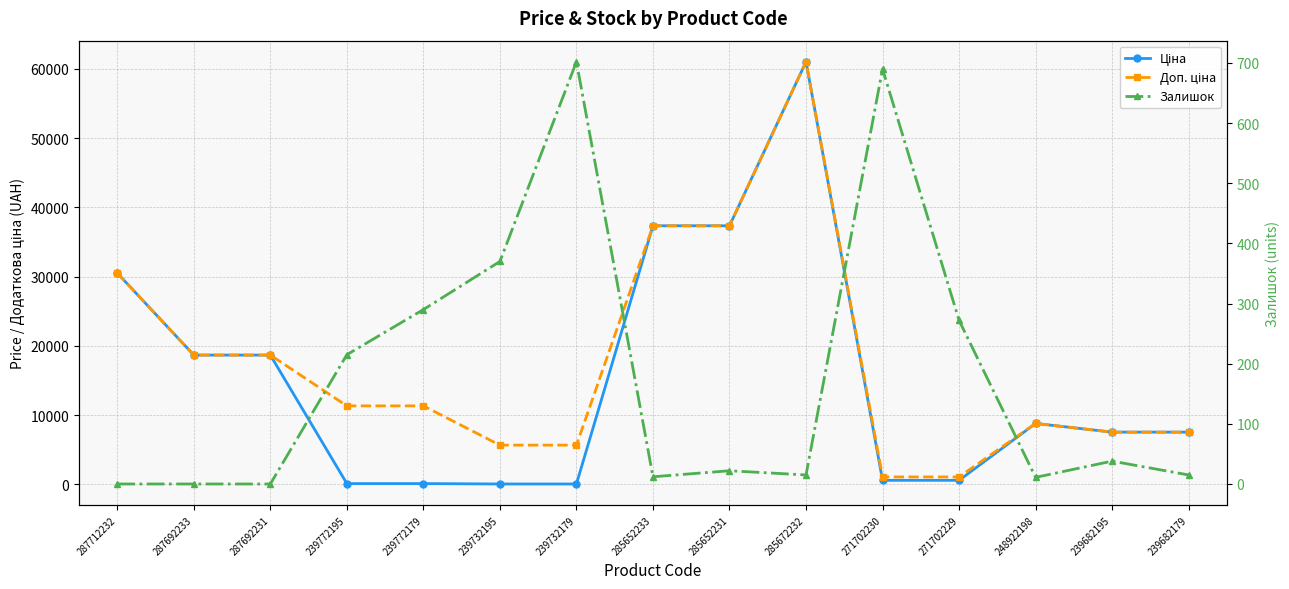

How many interior local peaks does the Ціна series have?

2